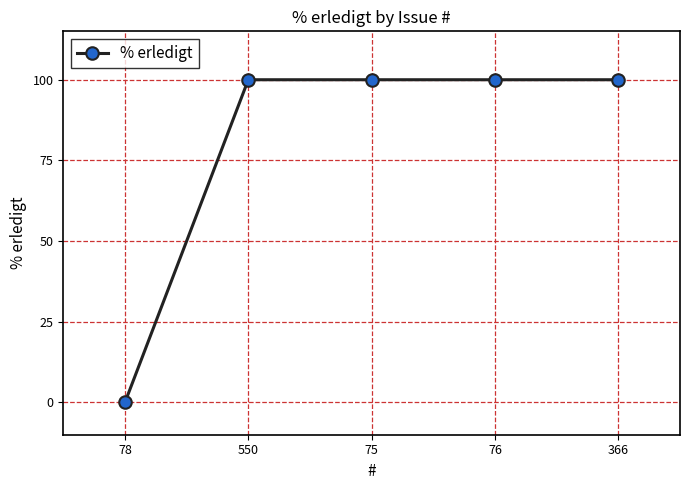

What is the average value?

80